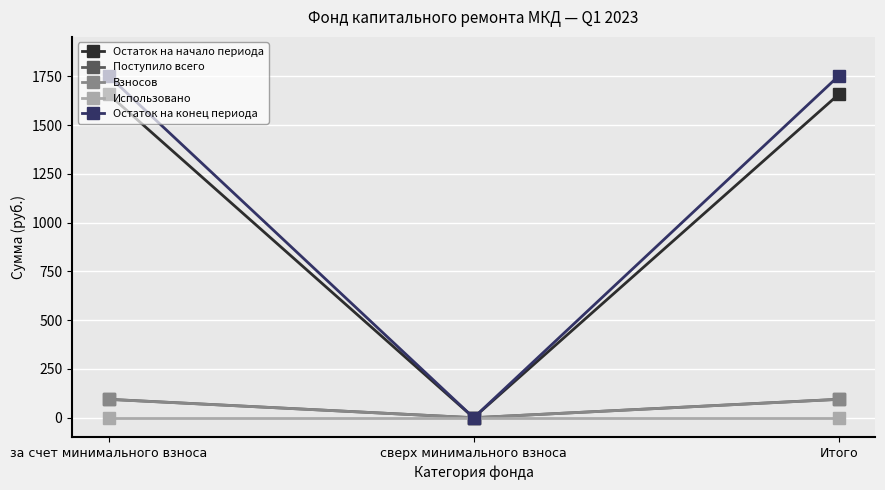

The value of Остаток на начало периода at сверх минимального взноса is -717.0. True or false?

False